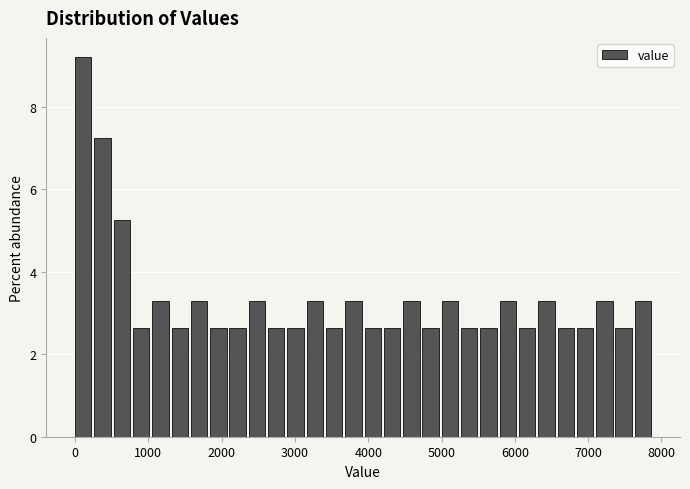

Read against the x-axis, roughly where is the centre of the tallest bar?

100